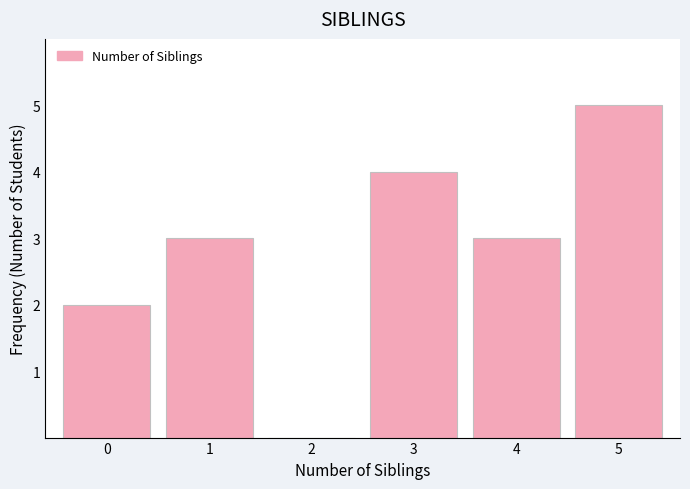

Reading left to right, what are all the values shown in this chart?

0=2	1=3	2=0	3=4	4=3	5=5